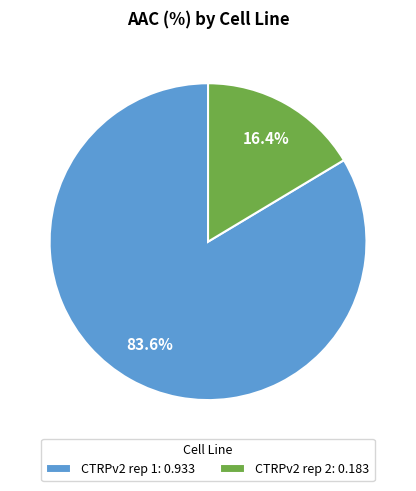

Is it true that CTRPv2 rep 1 is 77% of the pie?

False